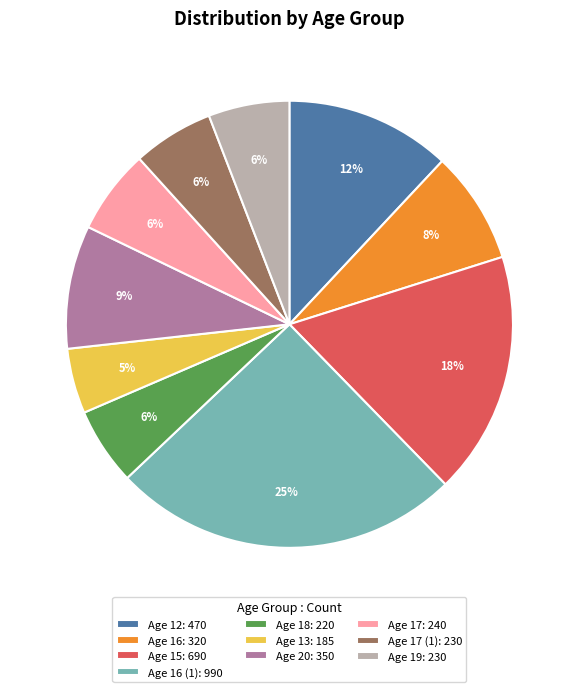

Count the number of slices in the pie.

10